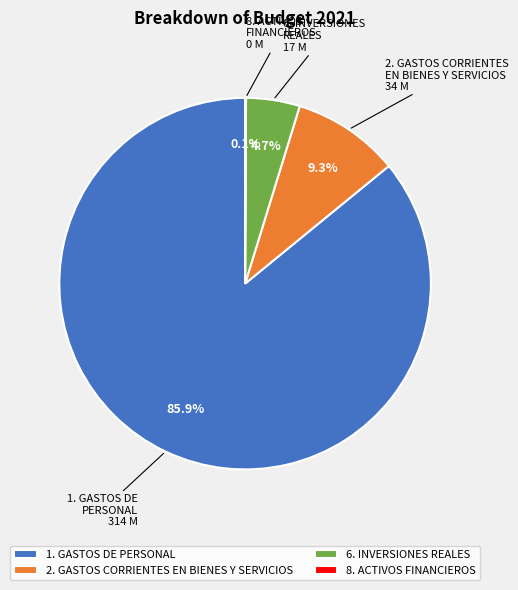

Which has a higher value, 2. GASTOS CORRIENTES EN BIENES Y SERVICIOS or 1. GASTOS DE PERSONAL?

1. GASTOS DE PERSONAL